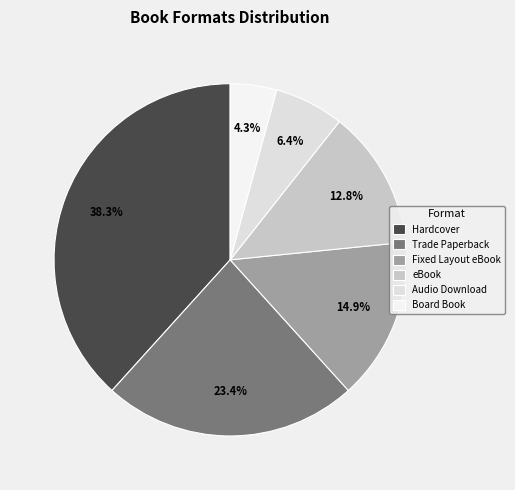

Do Trade Paperback and eBook together represent more than half of the pie?

No